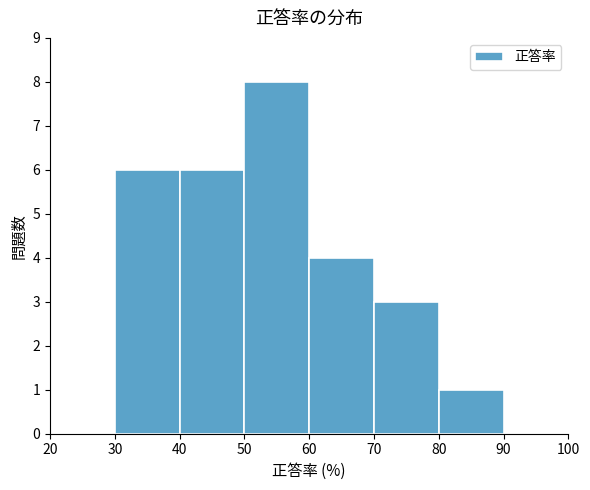

Reading left to right, transcribe this chart: for each bar, give the range it covers on the x-axis and its height. The values are not printed on the chart, so give them approximately, as read against the axis.

20 to 30: 0
30 to 40: 6
40 to 50: 6
50 to 60: 8
60 to 70: 4
70 to 80: 3
80 to 90: 1
90 to 100: 0